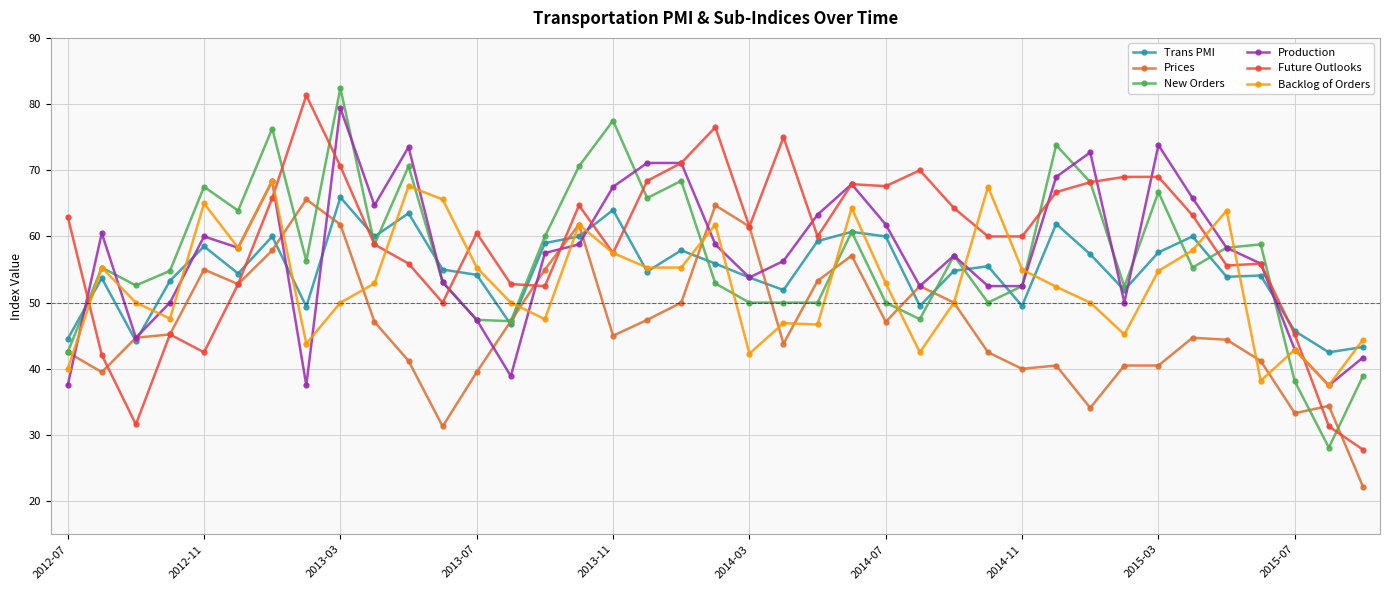

What is the value of the Production point at the 37th from the left?

42.9